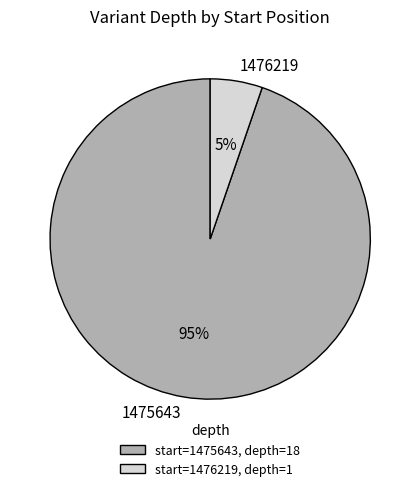

Rank the categories by value from highest to lowest.

1475643, 1476219